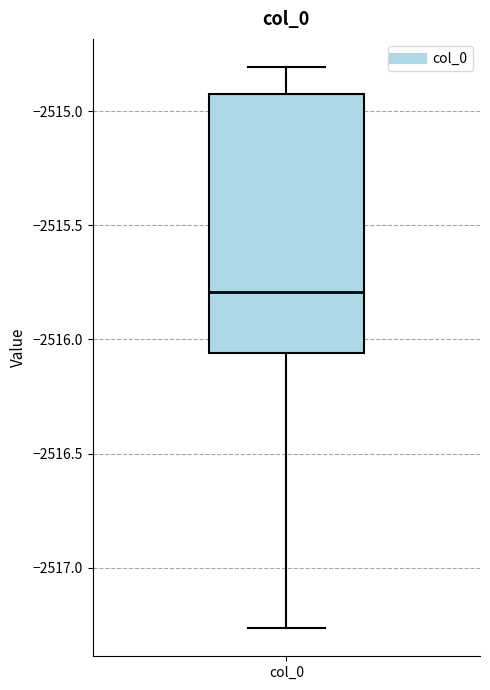

Read this box plot against the y-axis: the position of the median line, the range covered by the box, and the ends of both whiskers. The values are not printed on the chart, so give them approximately, as read against the axis.

median -2515.80, box -2516.05 to -2514.90, whiskers -2517.25 to -2514.80